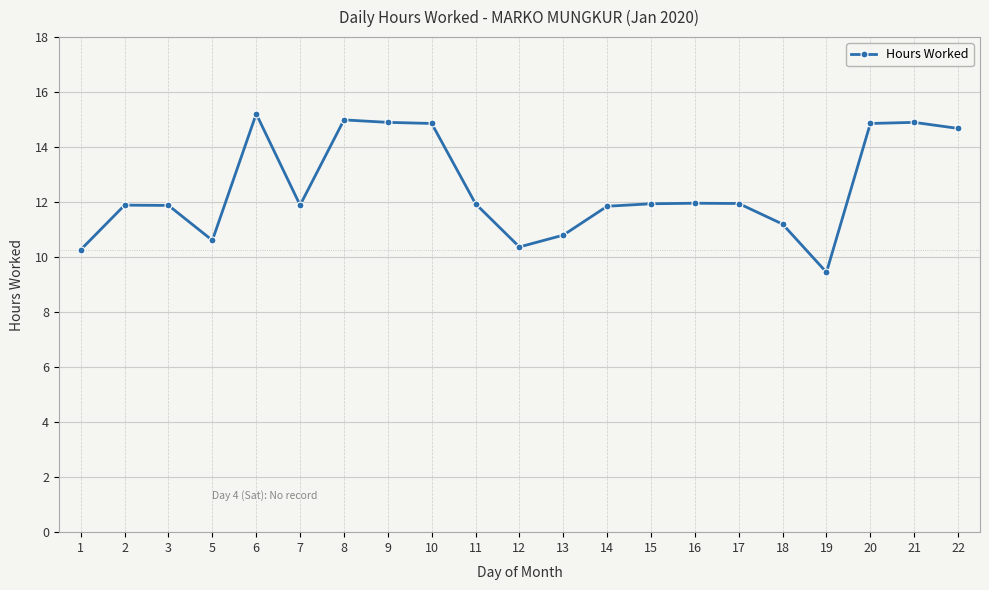

True or false: the data shows 6.6 at 11.

False